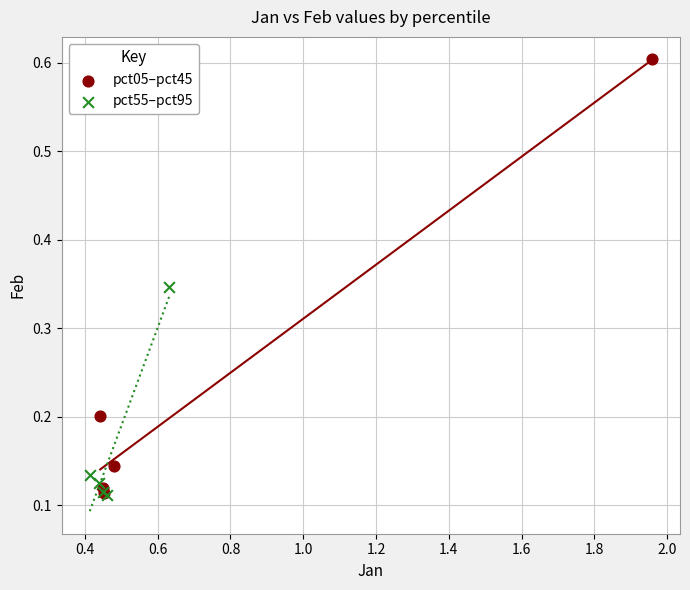

Which series has the largest Y range (max minus min)?

pct05–pct45